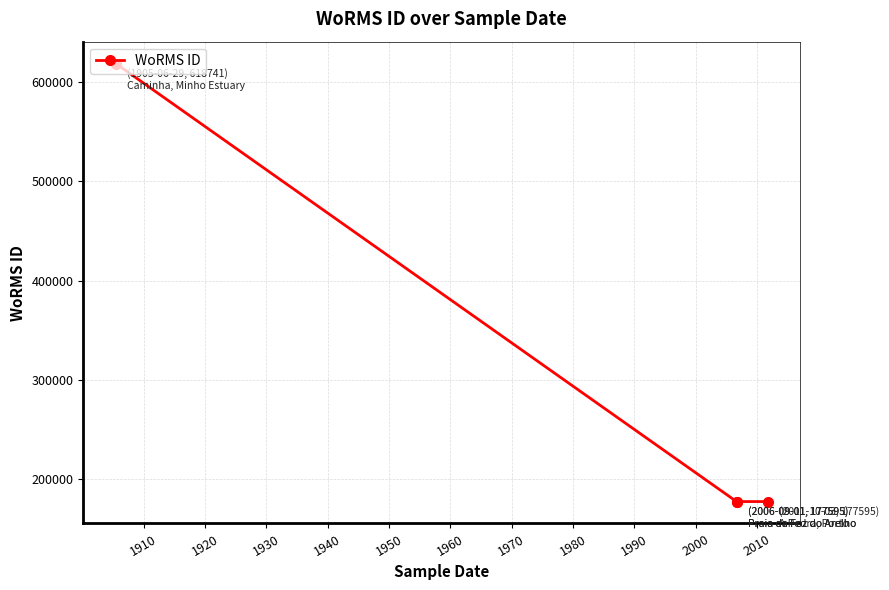

What is the maximum value shown in the chart?

618741